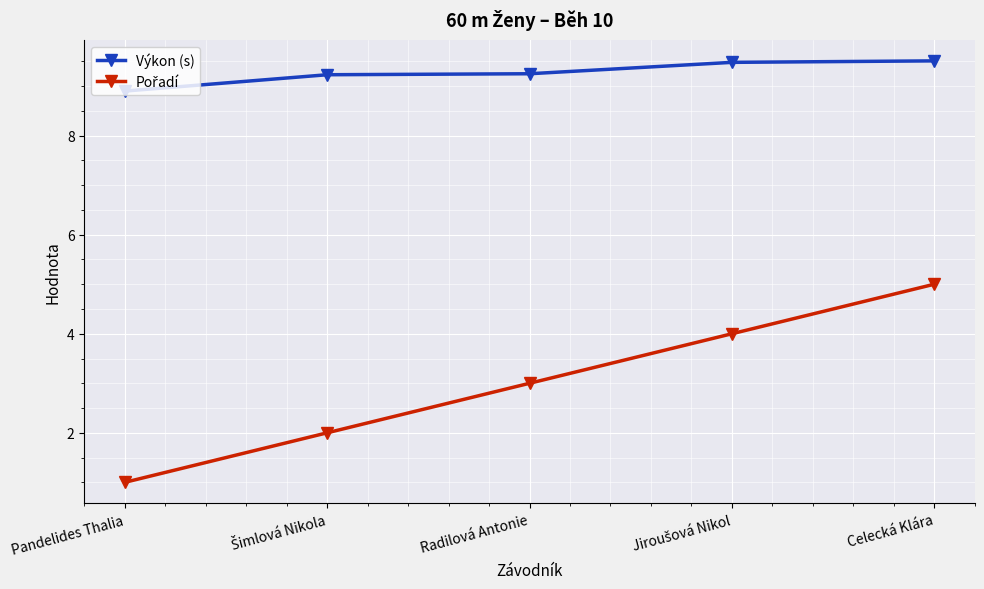

Which series has the largest total across all categories?

Výkon (s)